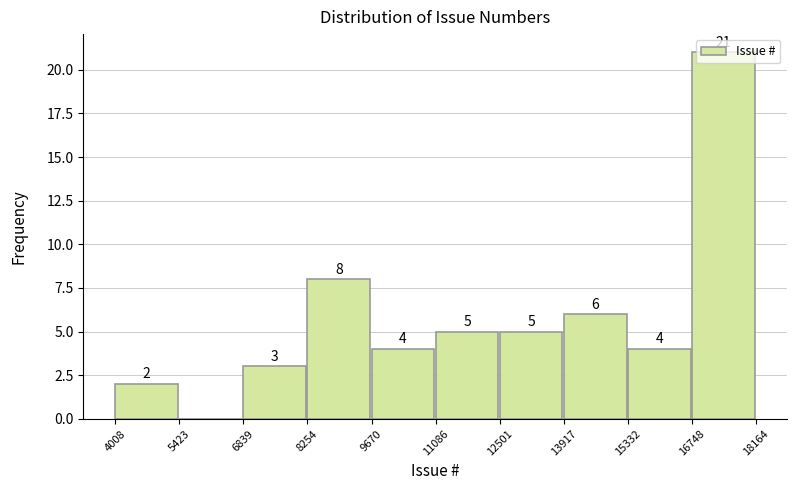

Which range on the x-axis has the tallest bar?

16748 to 18164